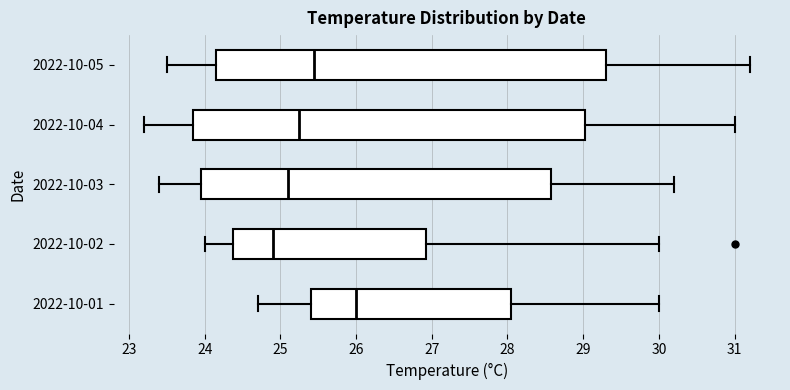

Which box's median line is the furthest to the right?

2022-10-01